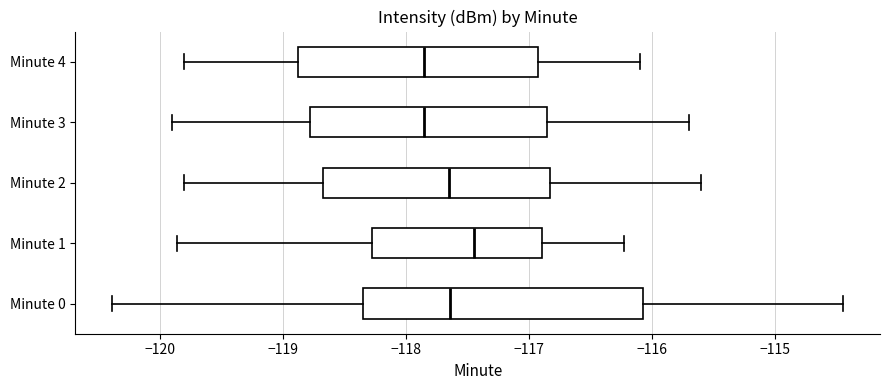

Reading bottom to top, read every box against the x-axis: the position of its median line, the range the box covers, and the ends of its whiskers. The values are not printed on the chart, so give them approximately, as read against the axis.

Minute 0: median -117.6, box -118.3 to -116.1, whiskers -120.4 to -114.4
Minute 1: median -117.4, box -118.3 to -116.9, whiskers -119.9 to -116.2
Minute 2: median -117.6, box -118.7 to -116.8, whiskers -119.8 to -115.6
Minute 3: median -117.8, box -118.8 to -116.8, whiskers -119.9 to -115.7
Minute 4: median -117.8, box -118.9 to -116.9, whiskers -119.8 to -116.1